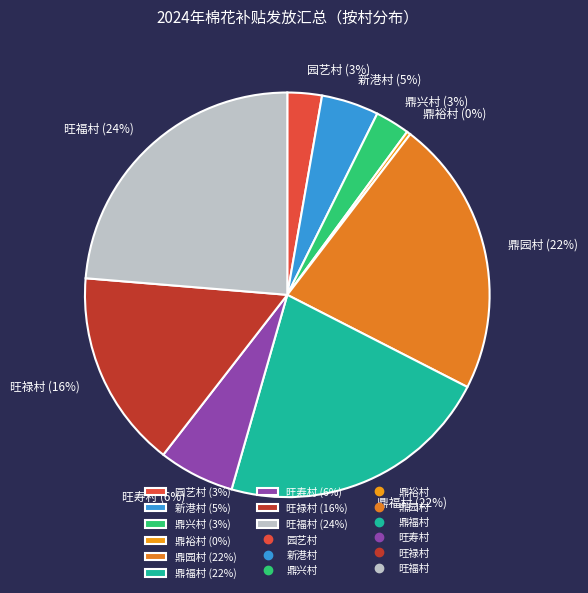

The 鼎园村 slice represents 35% of the pie. True or false?

False